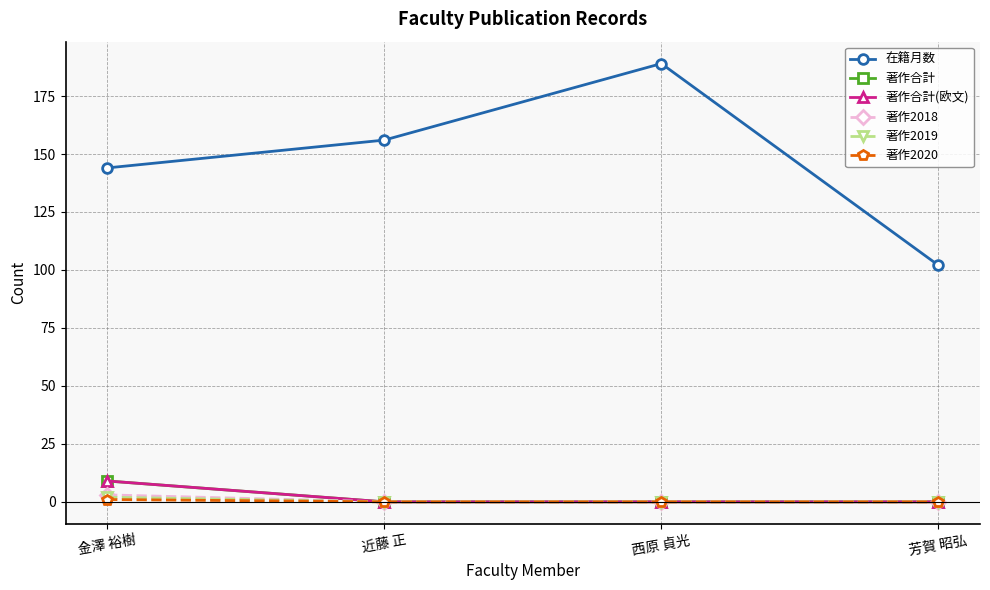

Is this an area chart (filled region under the line)?

No